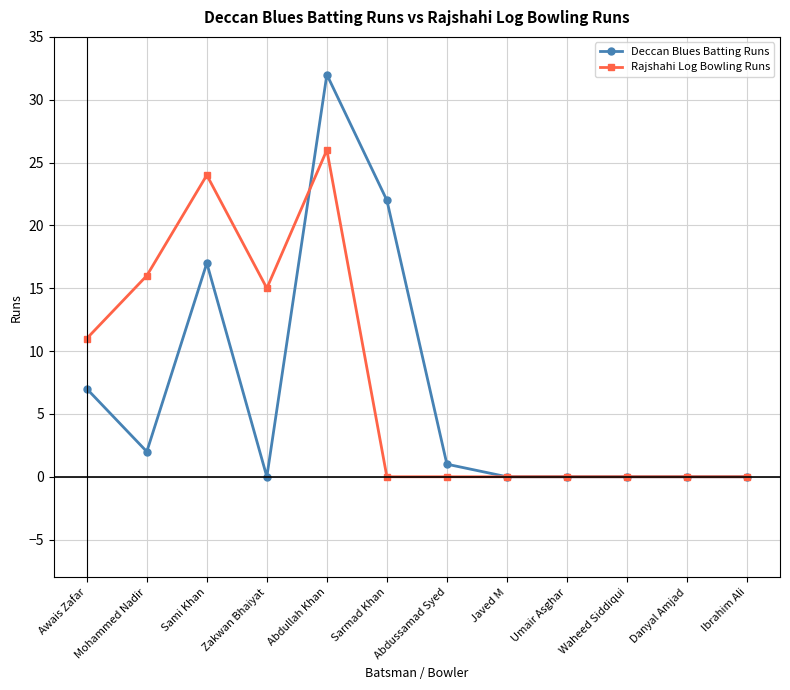

At which category is the sum across all series the highest?

Abdullah Khan